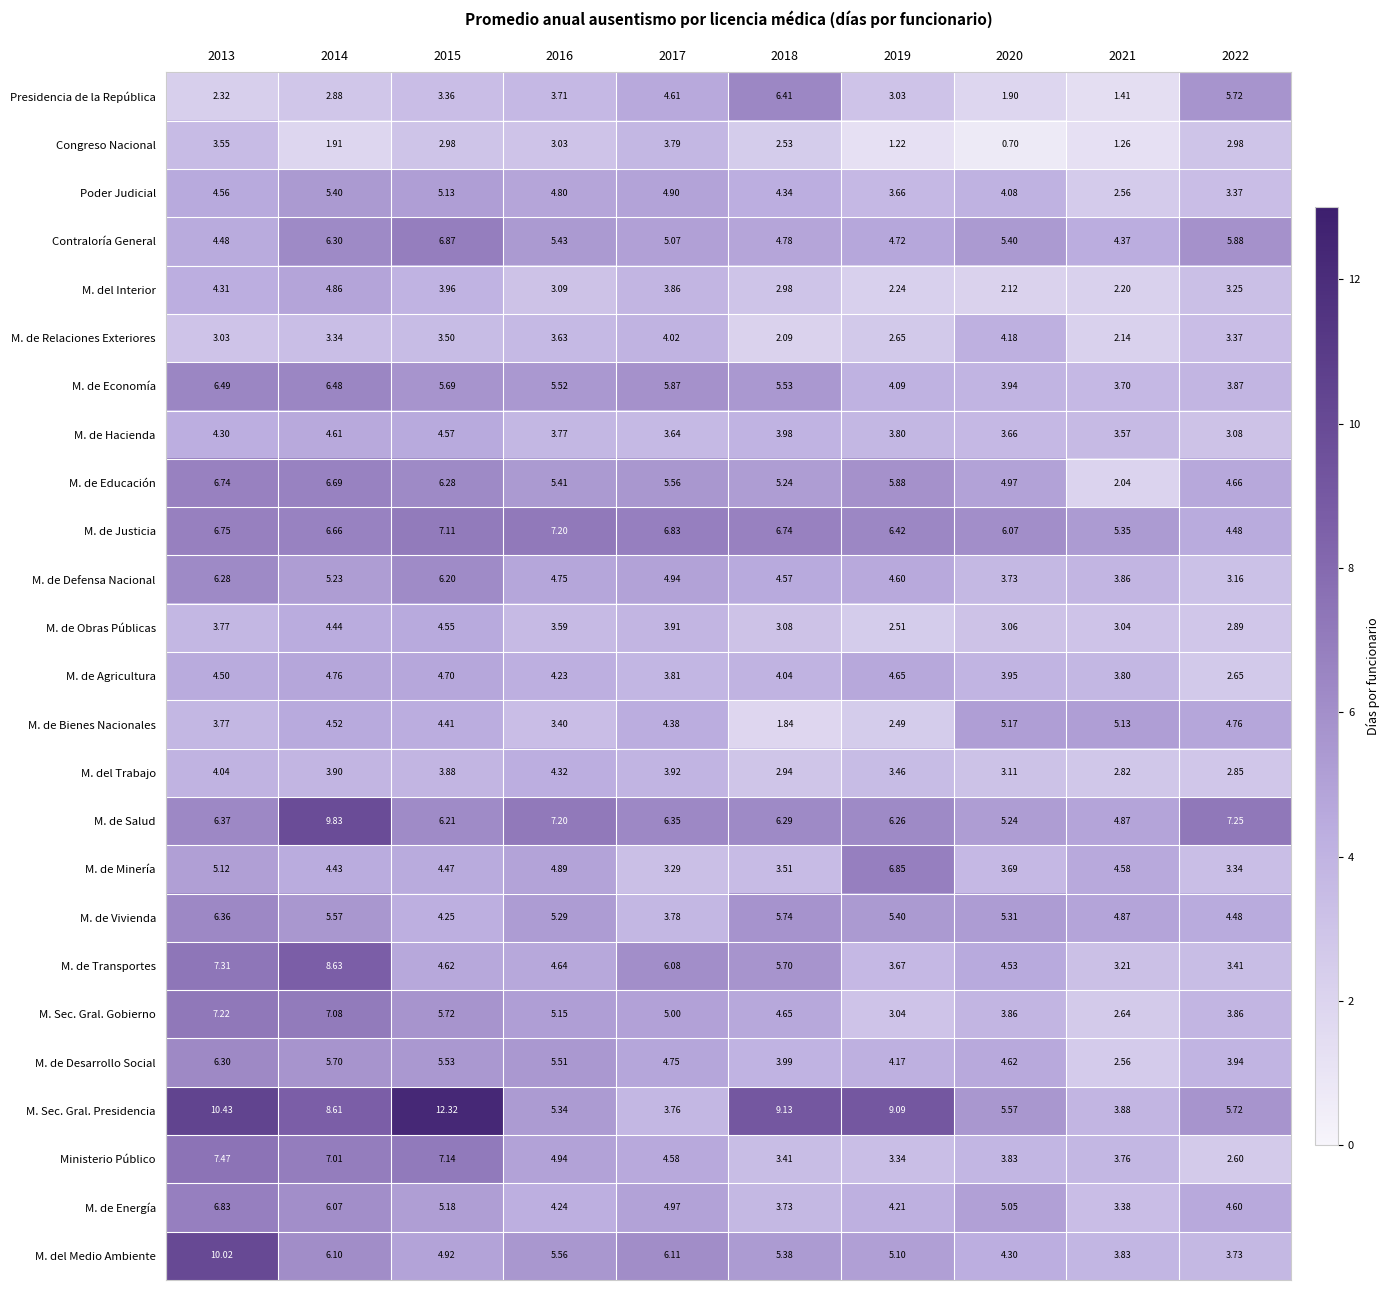

Count the number of data series in this chart.

25